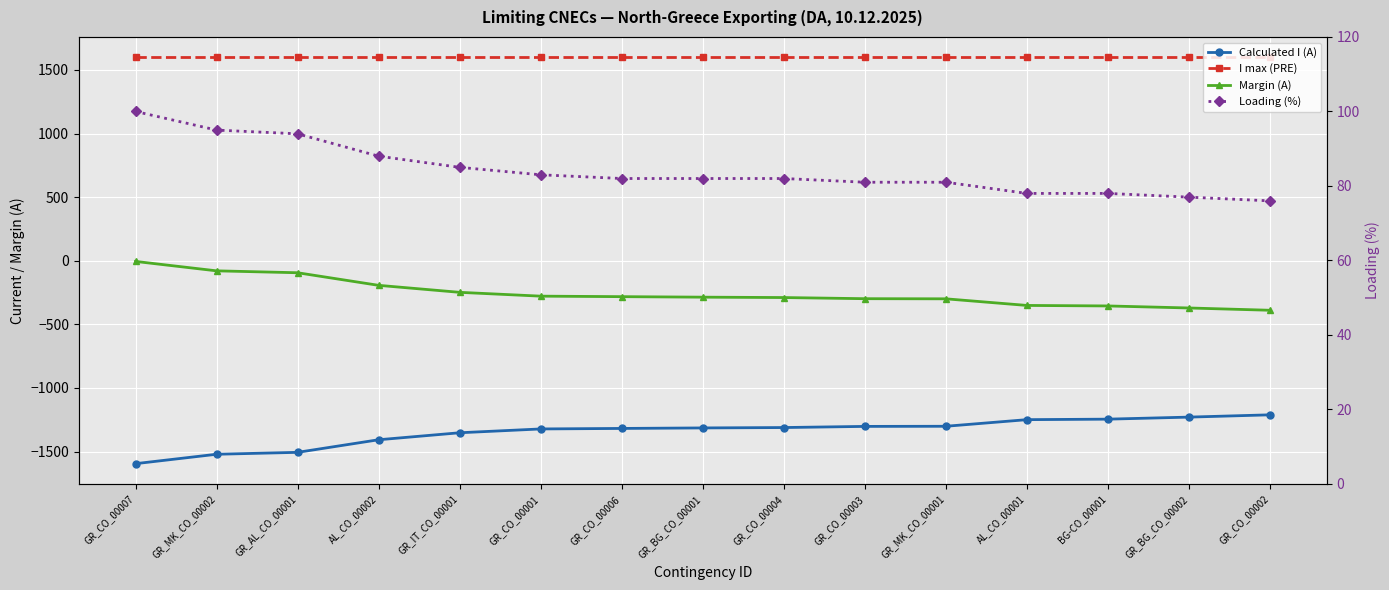

What are all the series names shown in the legend?

Calculated I (A), I max (PRE), Margin (A), Loading (%)